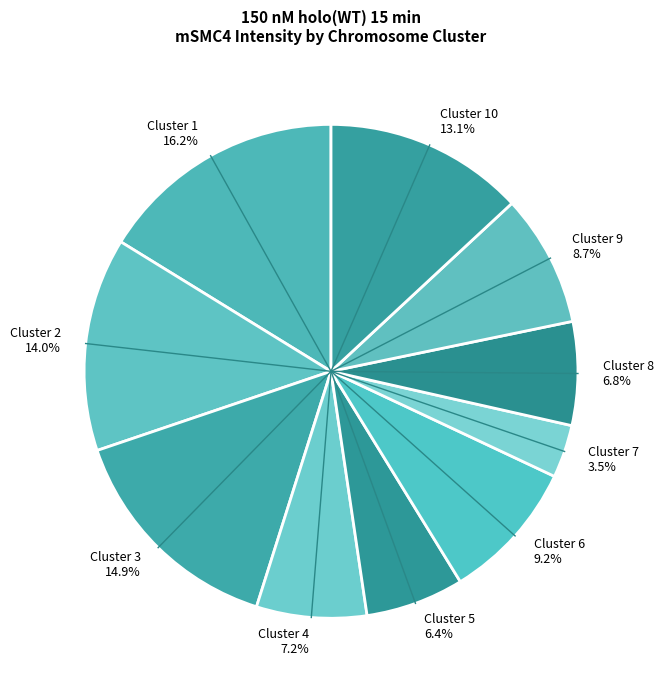

Between Cluster 4 and Cluster 7, which is larger?

Cluster 4